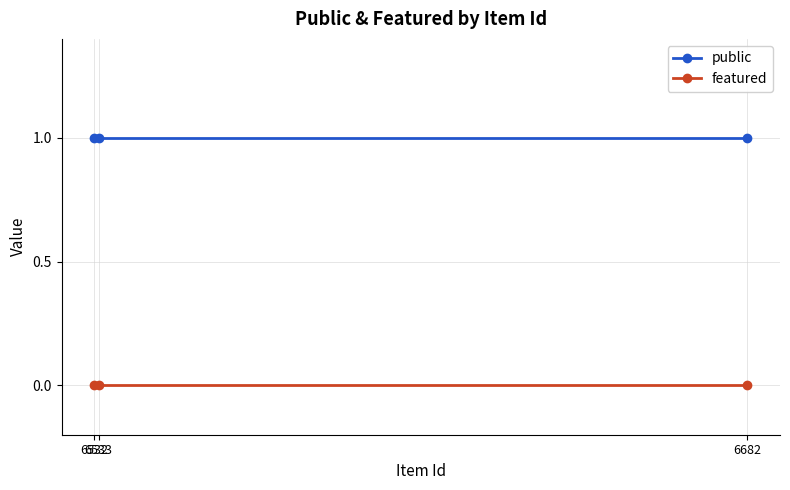

Does the chart display data point markers on the line(s)?

Yes